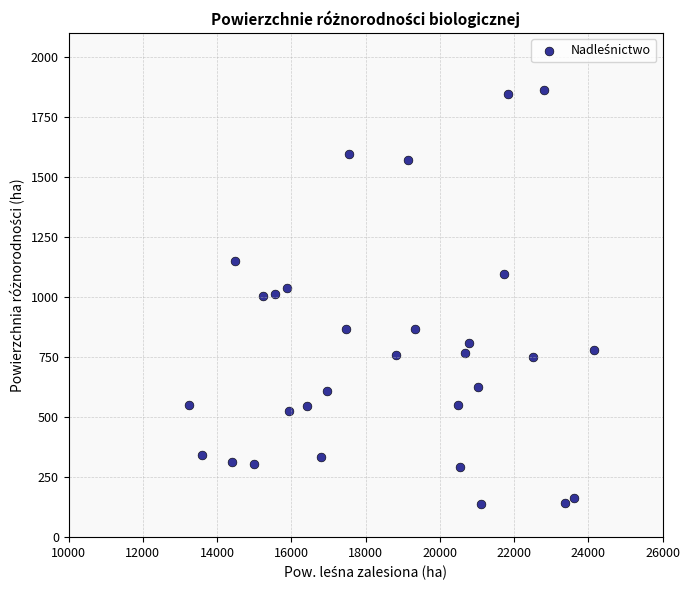

What is the range of Y values (max minus min)?

1721.4